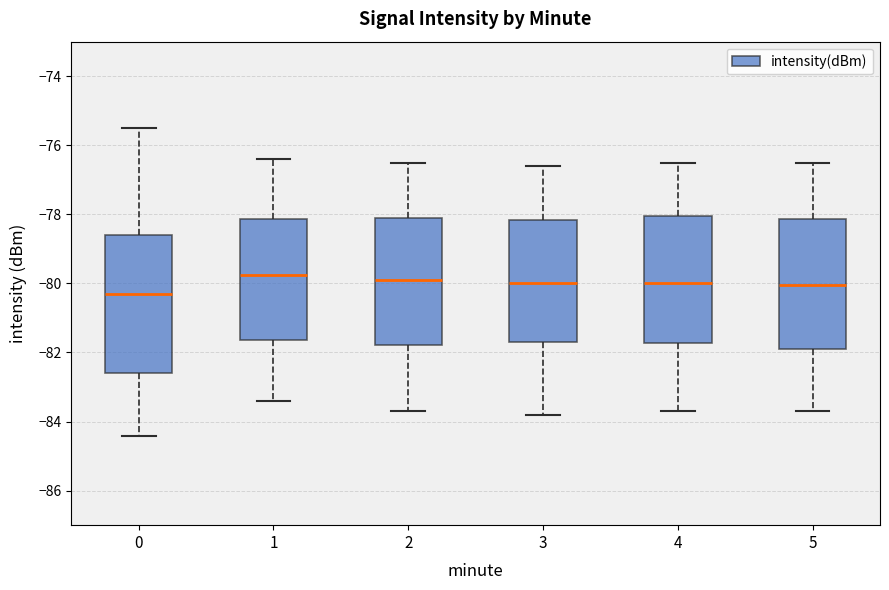

Which box has the lowest median line?

0